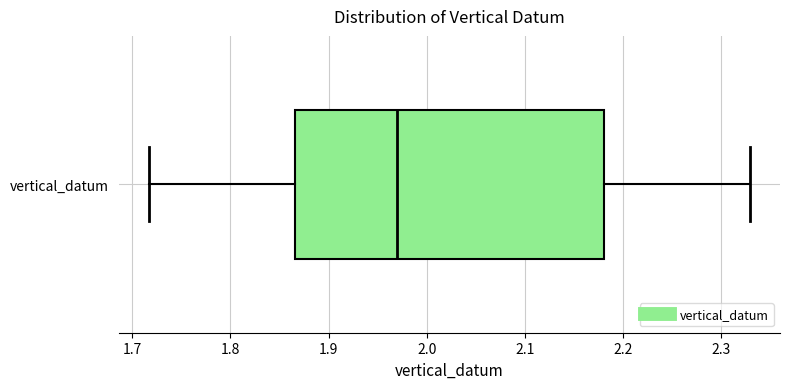

Read this box plot against the x-axis: the position of the median line, the range covered by the box, and the ends of both whiskers. The values are not printed on the chart, so give them approximately, as read against the axis.

median 1.97, box 1.87 to 2.18, whiskers 1.72 to 2.33